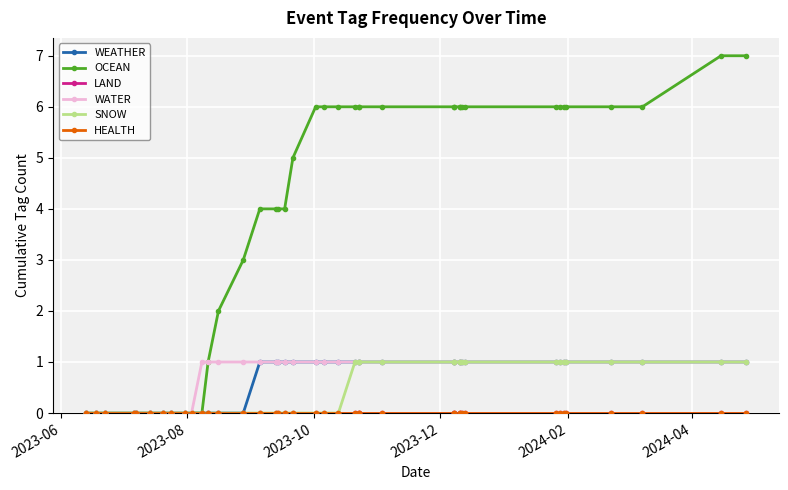

What are all the series names shown in the legend?

WEATHER, OCEAN, LAND, WATER, SNOW, HEALTH